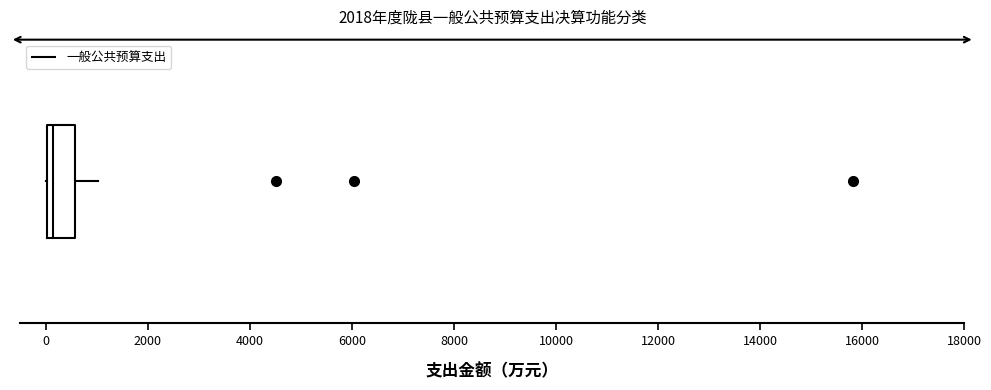

Where is the left edge of the box on the x-axis? The values are not printed on the chart, so give them approximately, as read against the axis.

0